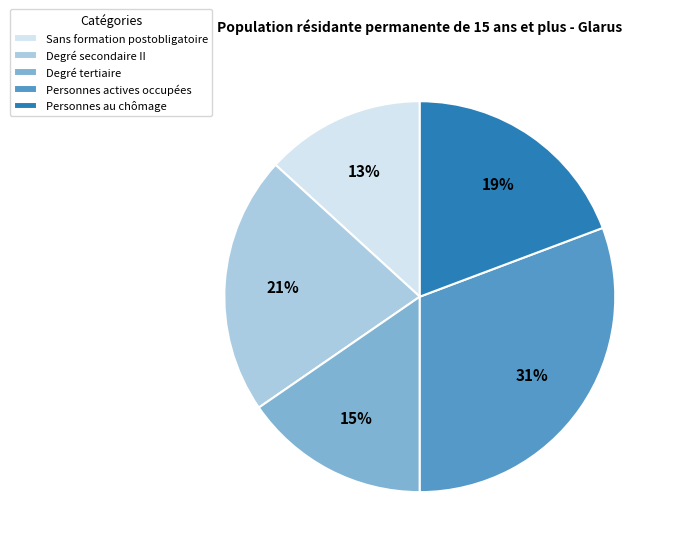

What percentage is the Personnes au chômage slice, to the nearest percent?

19%